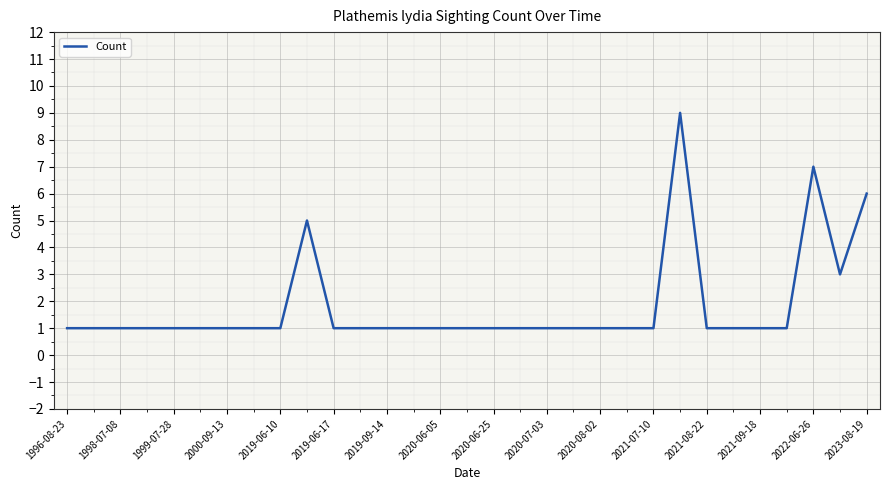

What is the difference between the maximum and minimum values?

8